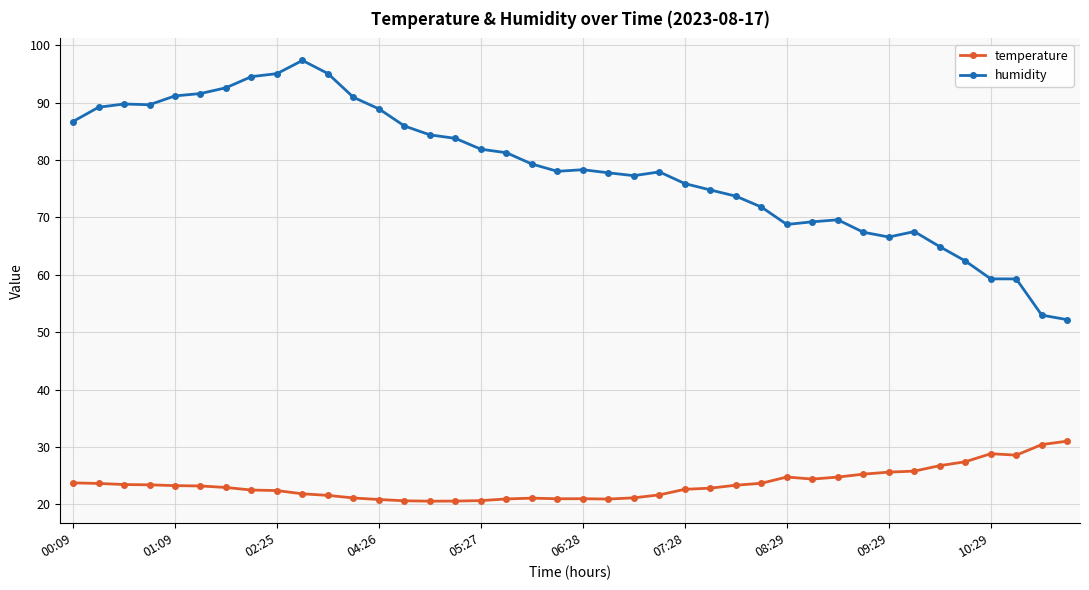

What is the value of the humidity point at the 32nd from the left?

67.4